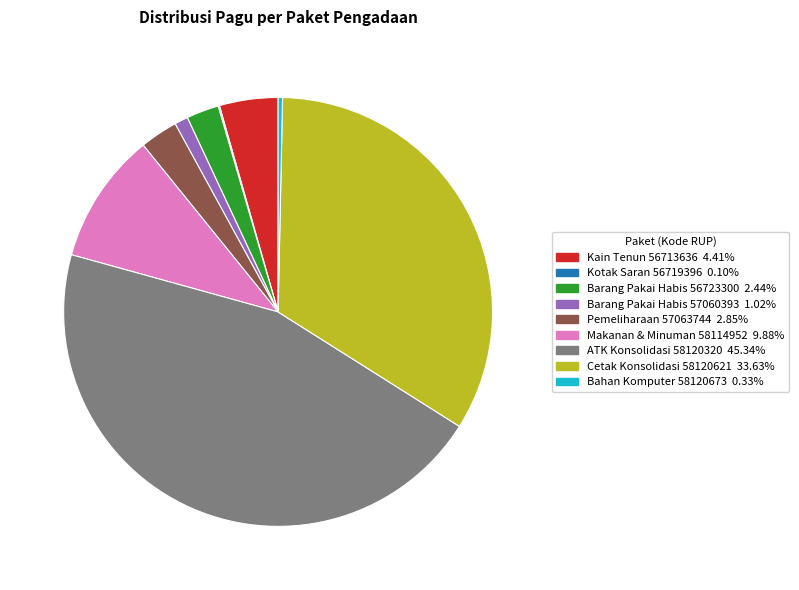

What is the largest slice in the pie chart?

ATK Konsolidasi 58120320